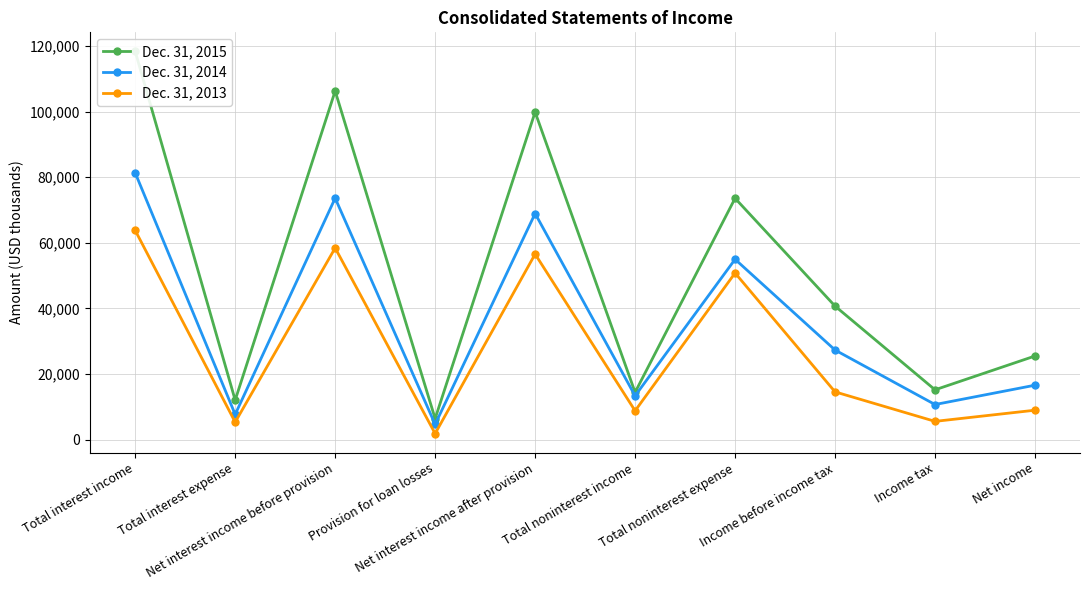

True or false: Dec. 31, 2013 has more than 1 interior local peaks.

True